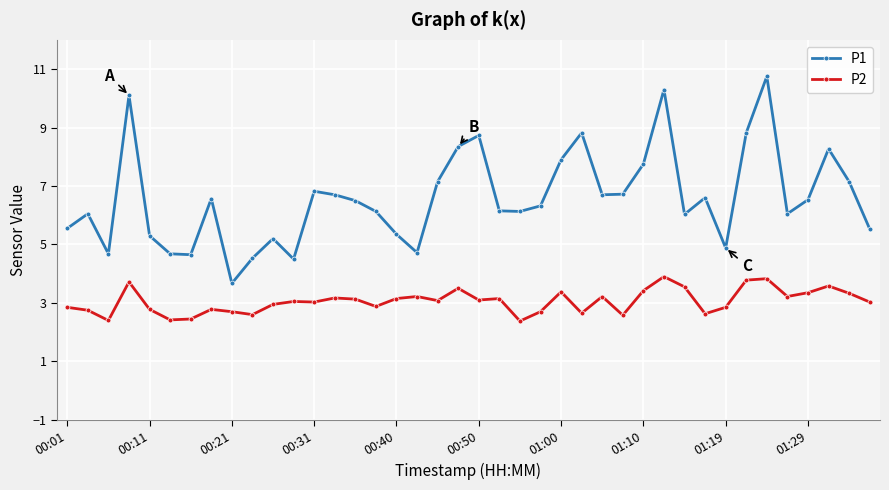

What is the highest value of the P2 series?

3.9